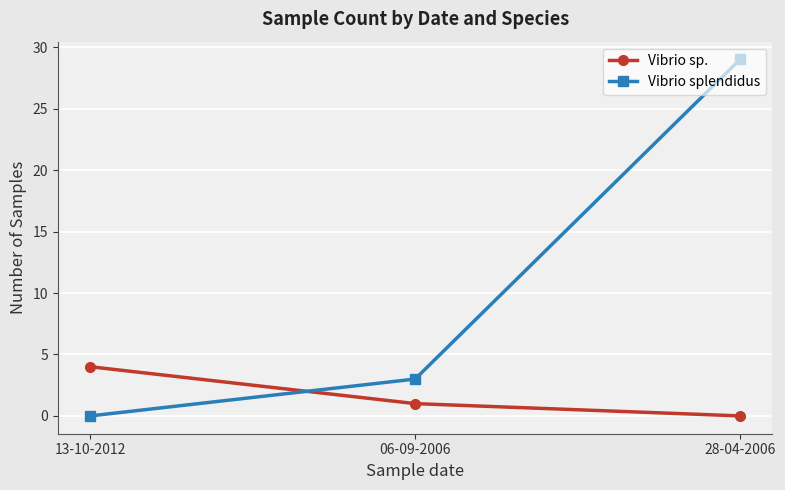

Between 13-10-2012 and 28-04-2006, which series saw the biggest shift?

Vibrio splendidus